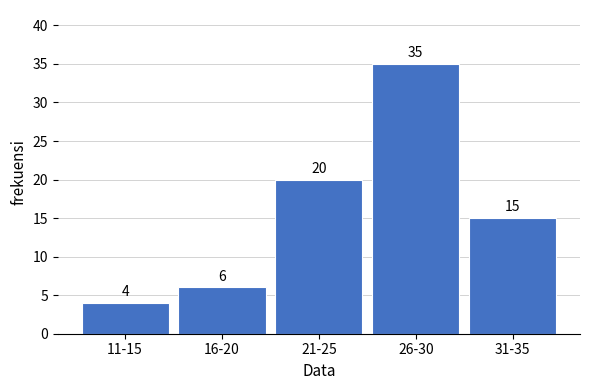

Reading left to right, transcribe all the data shown in this chart.

11-15=4	16-20=6	21-25=20	26-30=35	31-35=15